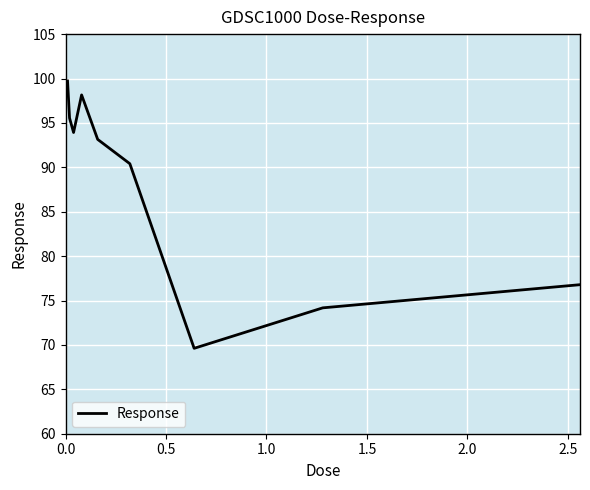

Is this an area chart (filled region under the line)?

No